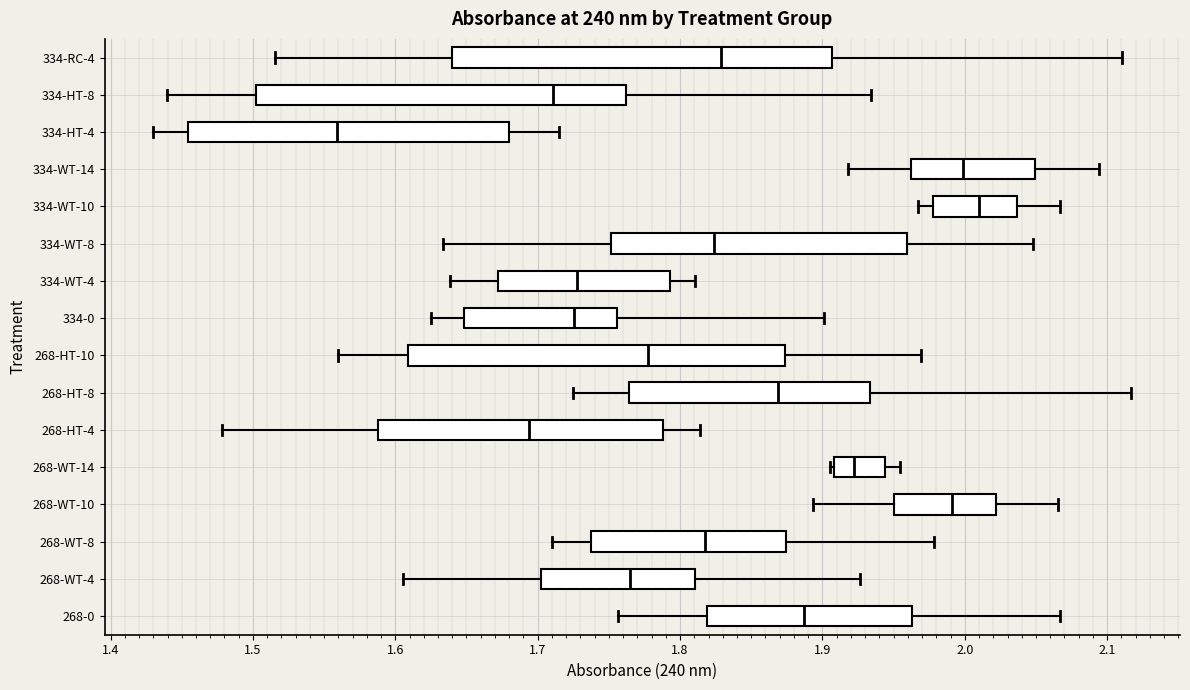

Where does the right whisker of the box for 334-WT-10 end on the x-axis? The values are not printed on the chart, so give them approximately, as read against the axis.

2.07